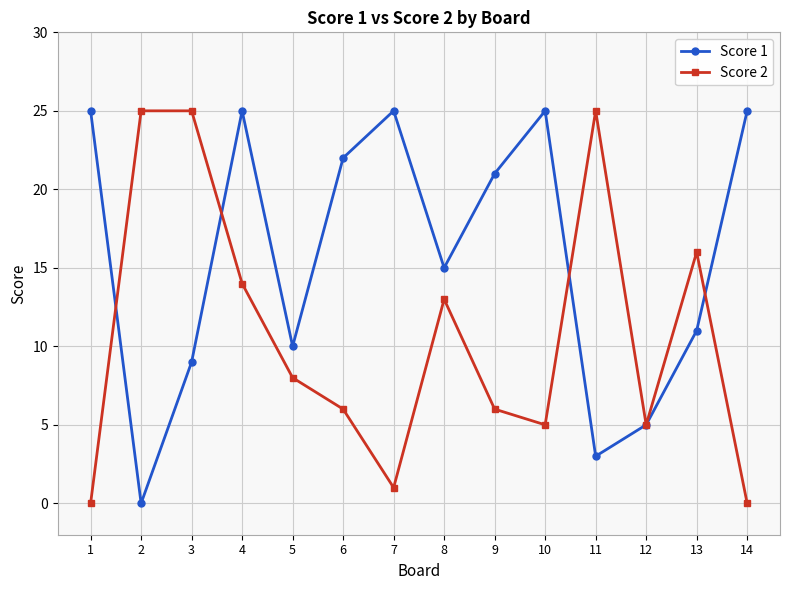

Count the number of categories in the chart.

14